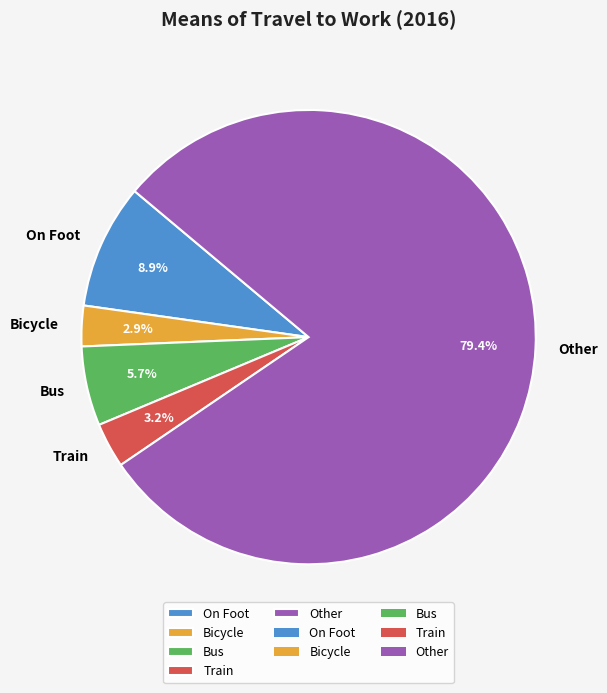

How many segments does this pie chart have?

5